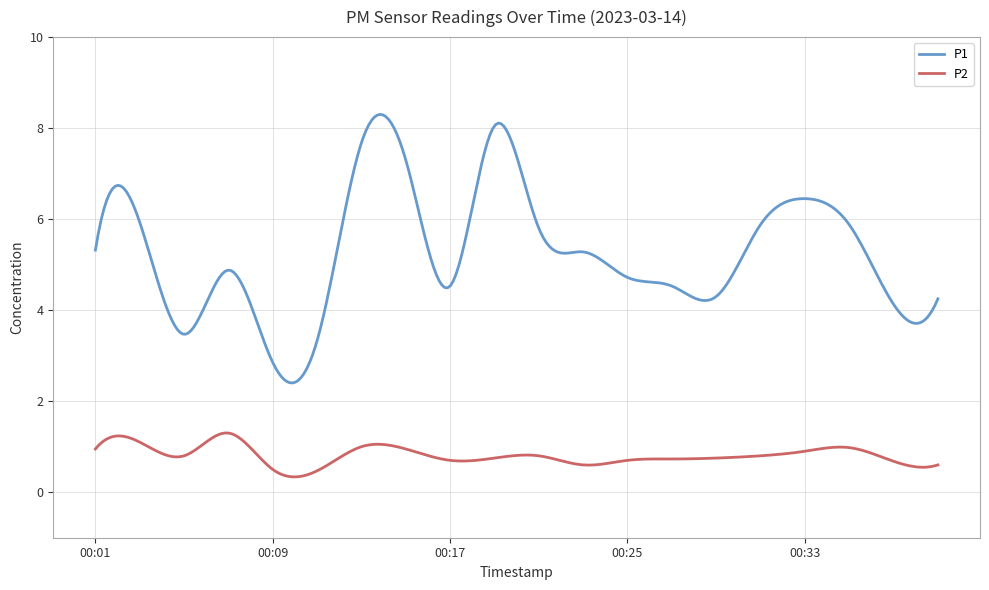

Which series has the widest spread of values?

P1